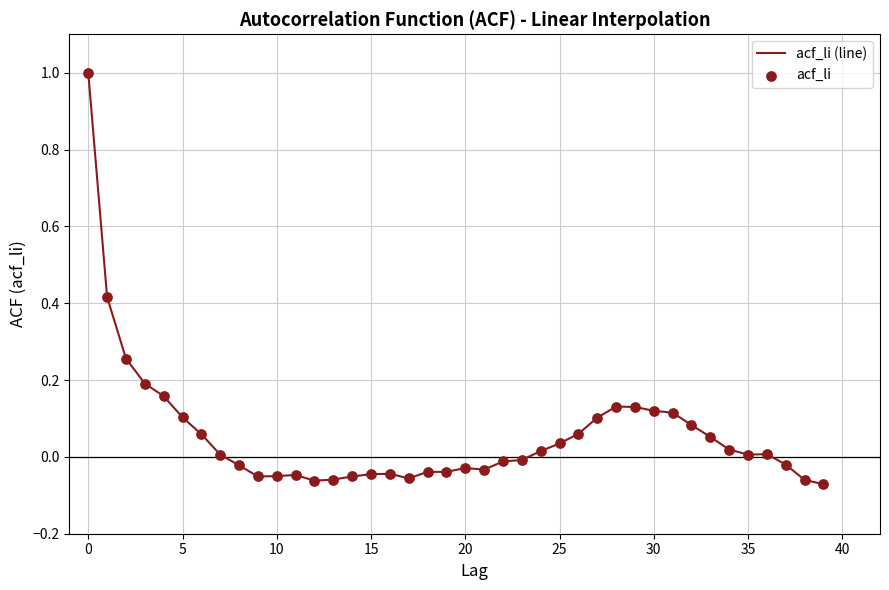

What is the greatest value displayed?

1.0